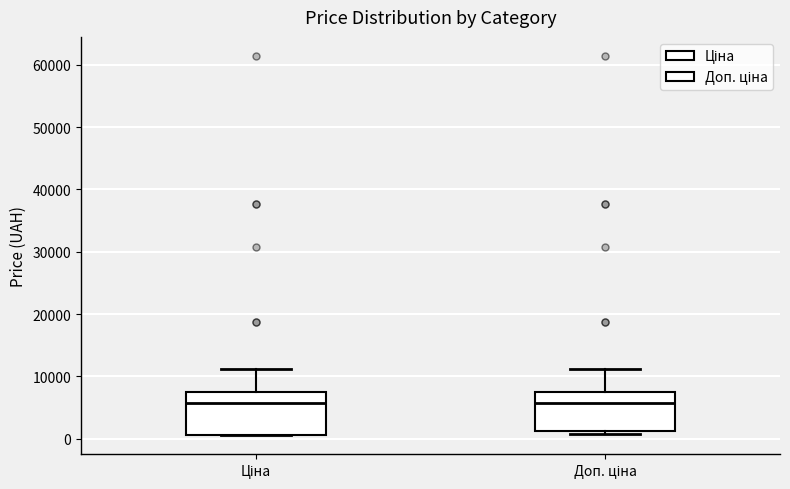

Reading left to right, transcribe this box plot: for each box, give where its median line is, the range the box spans, and where its two whiskers end, as read against the y-axis. The values are not printed on the chart, so give them approximately, as read against the axis.

Ціна: median 6000, box 1000 to 8000, whiskers 1000 to 11000
Доп. ціна: median 6000, box 1000 to 8000, whiskers 1000 (just below the box's lower edge) to 11000